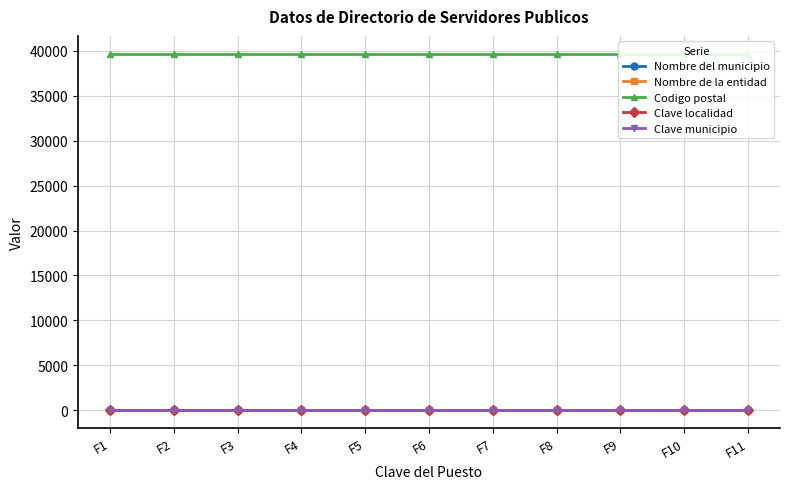

How many categories are shown in the chart?

11